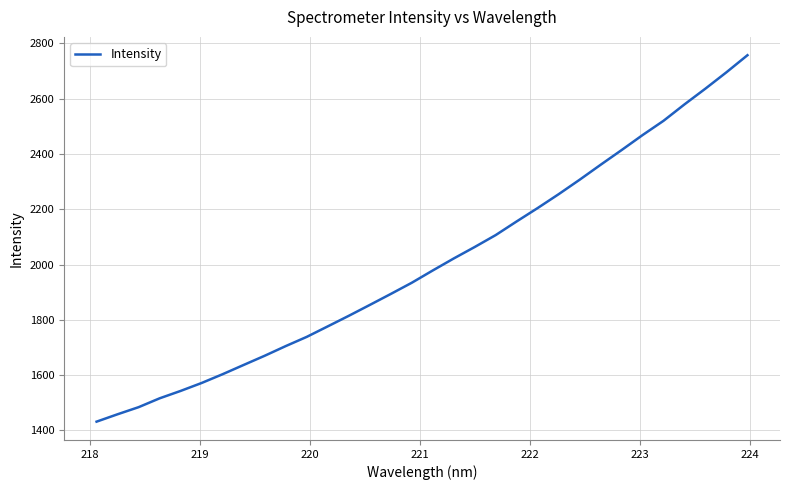

What is the minimum value shown in the chart?

1431.9